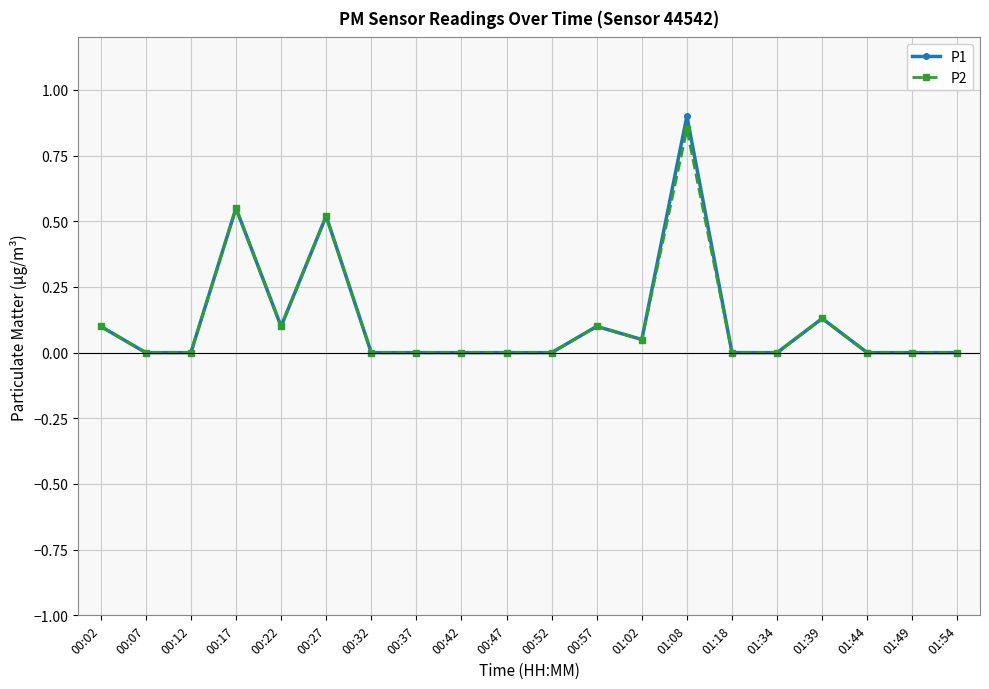

What is the label of the 2nd point from the left?

00:07